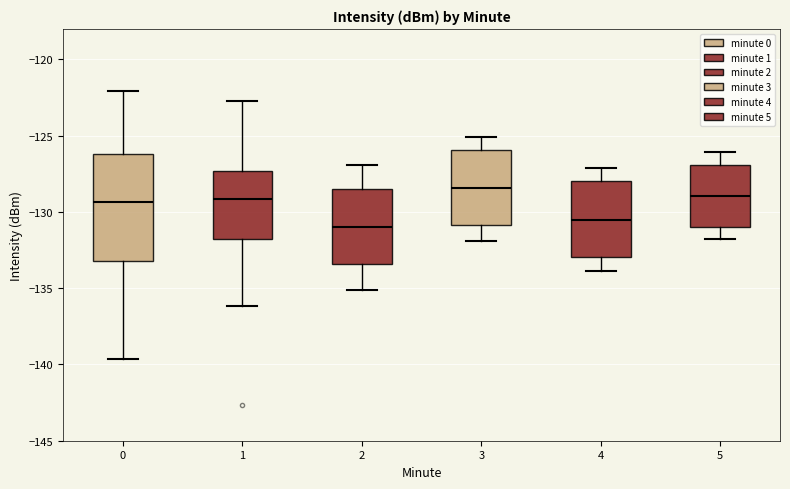

Reading left to right, transcribe this box plot: for each box, give where its median line is, the range the box spans, and where its two whiskers end, as read against the y-axis. The values are not printed on the chart, so give them approximately, as read against the axis.

0: median -129.5, box -133.0 to -126.0, whiskers -139.5 to -122.0
1: median -129.0, box -132.0 to -127.5, whiskers -136.0 to -122.5
2: median -131.0, box -133.5 to -128.5, whiskers -135.0 to -127.0
3: median -128.5, box -131.0 to -126.0, whiskers -132.0 to -125.0
4: median -130.5, box -133.0 to -128.0, whiskers -134.0 to -127.0
5: median -129.0, box -131.0 to -127.0, whiskers -132.0 to -126.0